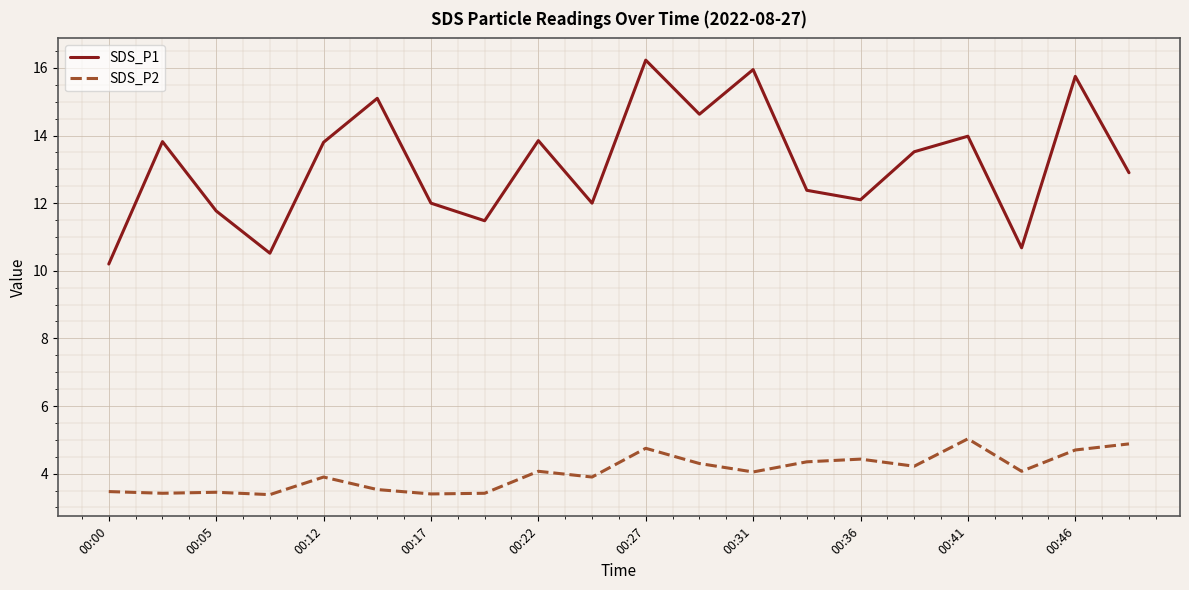

True or false: SDS_P1 has more than 1 interior local peaks.

True